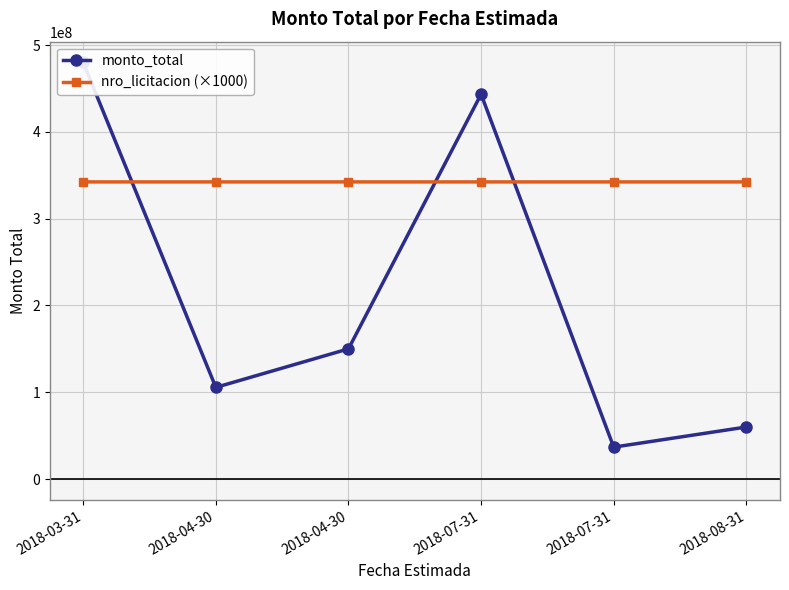

Reading right to left, transcribe all the data shown in this chart.

monto_total: 2018-08-31=60000000	2018-07-31=36793800	2018-07-31=443344676	2018-04-30=150000000	2018-04-30=105642000	2018-03-31=479905726
nro_licitacion (×1000): 2018-08-31=342338000	2018-07-31=342344000	2018-07-31=342341000	2018-04-30=342347000	2018-04-30=342336000	2018-03-31=342340000